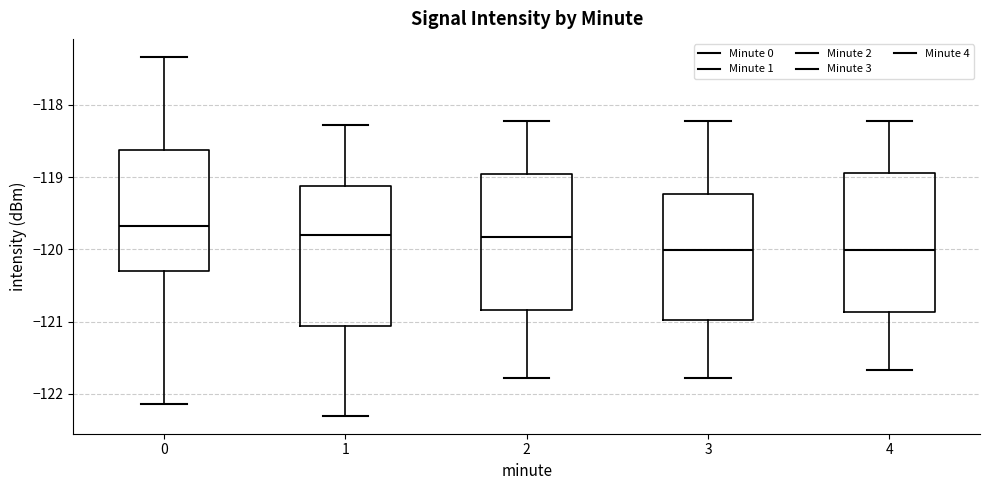

Where does the lower whisker of the box at x = 0 end on the y-axis? The values are not printed on the chart, so give them approximately, as read against the axis.

-122.1